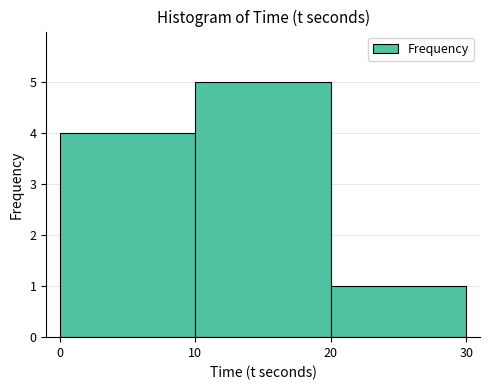

Reading left to right, transcribe this chart: for each bar, give the range it covers on the x-axis and its height. The values are not printed on the chart, so give them approximately, as read against the axis.

0 to 10: 4
10 to 20: 5
20 to 30: 1